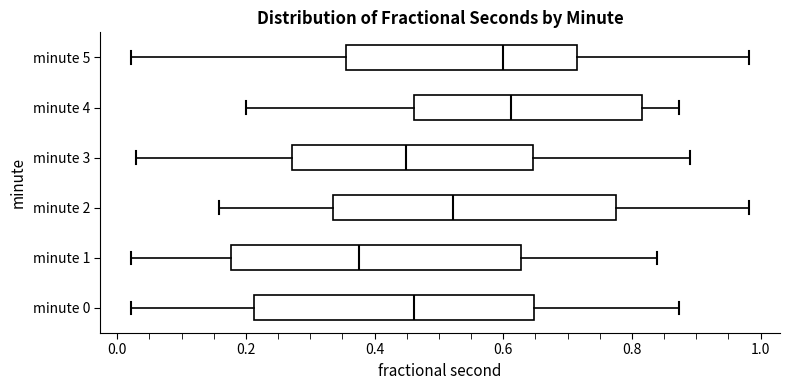

Reading bottom to top, read every box against the x-axis: the position of its median line, the range the box covers, and the ends of its whiskers. The values are not printed on the chart, so give them approximately, as read against the axis.

minute 0: median 0.46, box 0.22 to 0.64, whiskers 0.02 to 0.88
minute 1: median 0.38, box 0.18 to 0.62, whiskers 0.02 to 0.84
minute 2: median 0.52, box 0.34 to 0.78, whiskers 0.16 to 0.98
minute 3: median 0.44, box 0.28 to 0.64, whiskers 0.02 to 0.90
minute 4: median 0.62, box 0.46 to 0.82, whiskers 0.20 to 0.88
minute 5: median 0.60, box 0.36 to 0.72, whiskers 0.02 to 0.98